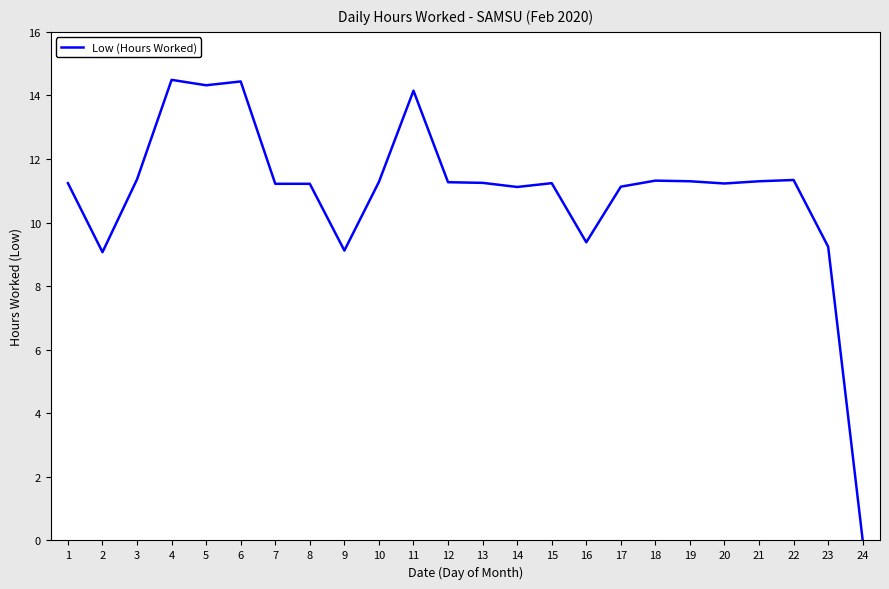

What is the sum of all values?

263.0